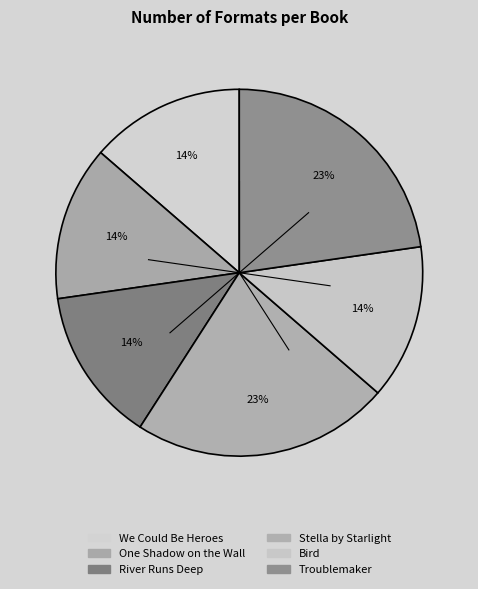

The Bird slice represents 14% of the pie. True or false?

True